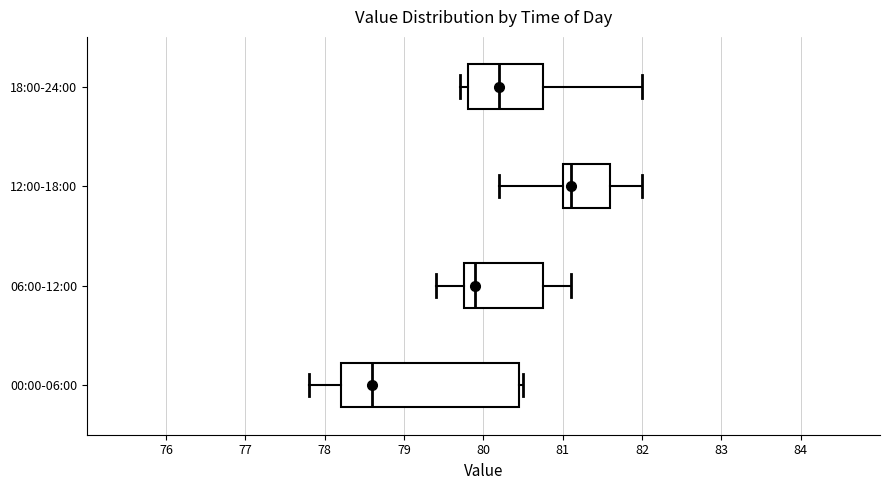

Which box is the widest, from its left edge to its right edge?

00:00-06:00